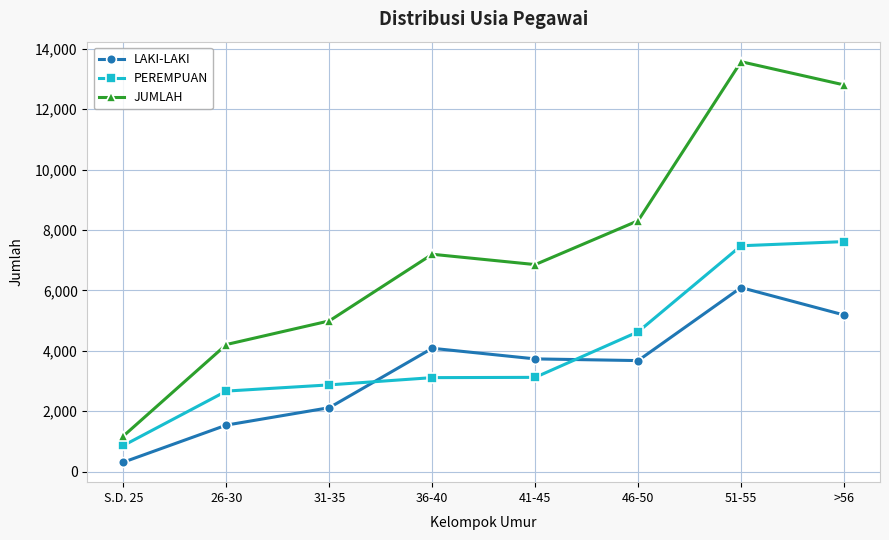

What is the sum of all PEREMPUAN values?

32358